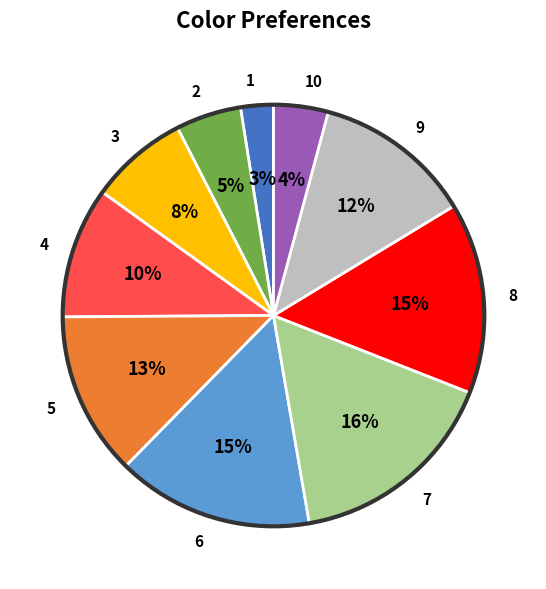

Count the number of slices in the pie.

10